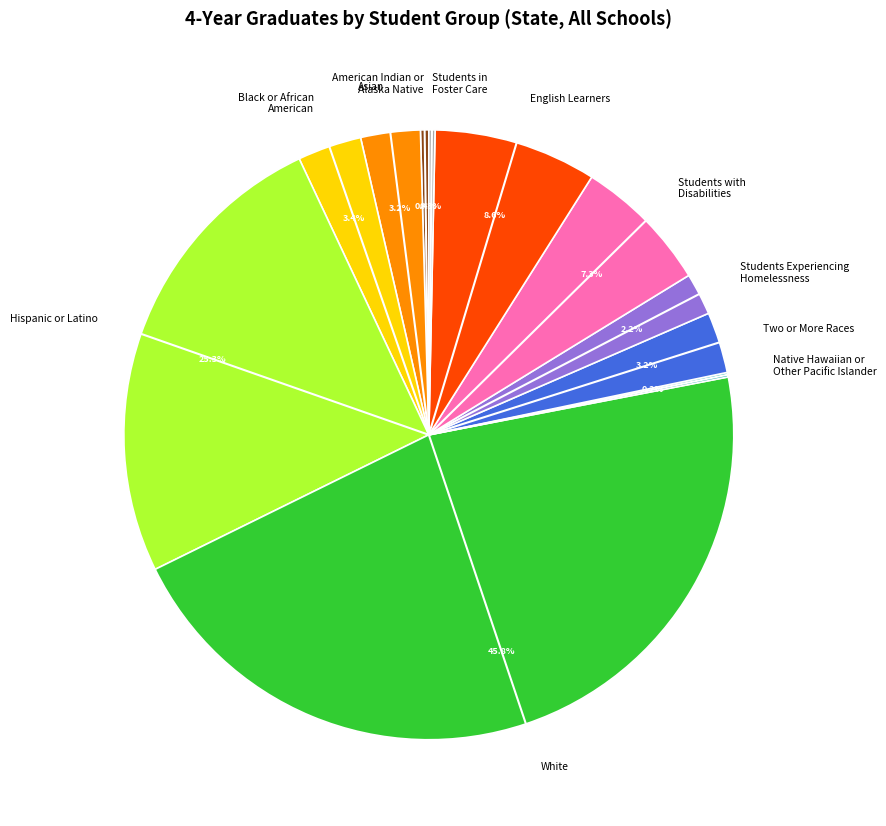

Is the sum of American Indian or Alaska Native and Students with Disabilities greater than half?

No